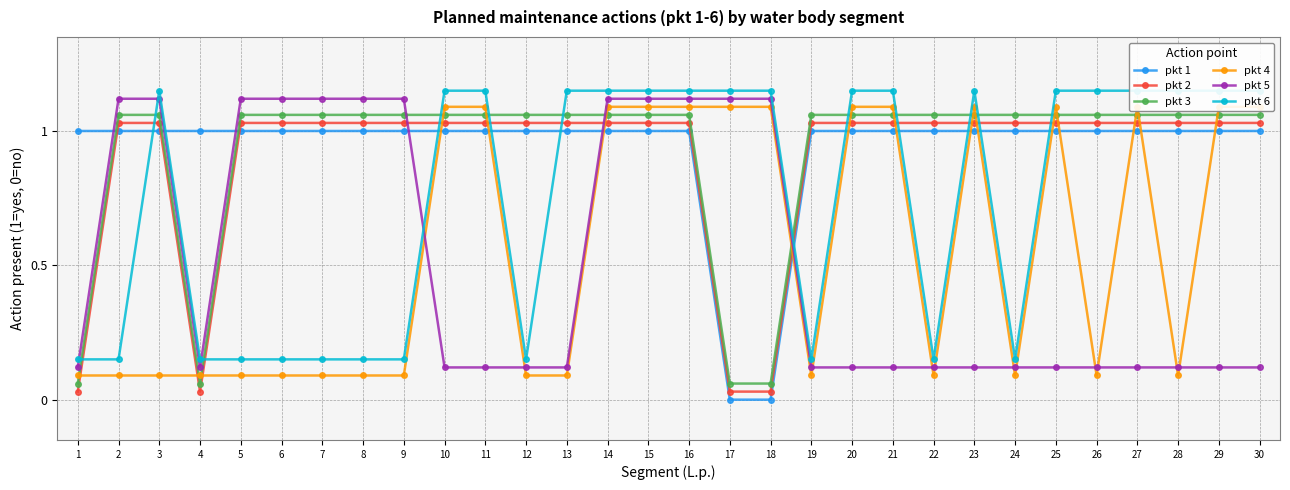

True or false: pkt 3 has more than 0 interior local peaks.

False